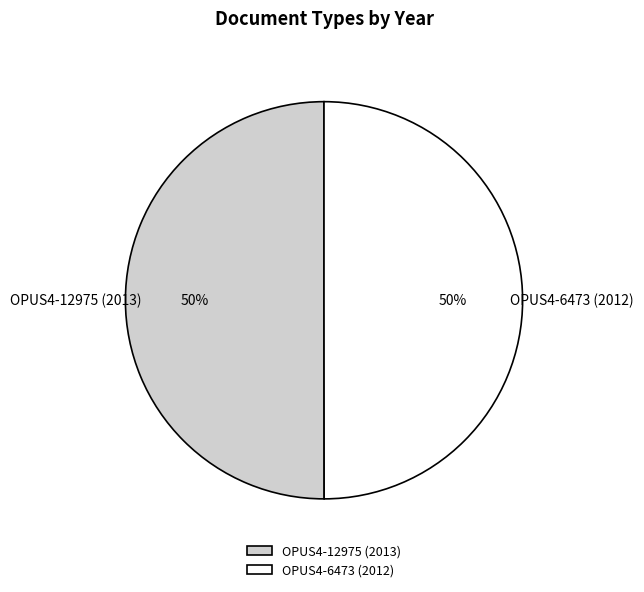

Combined, do OPUS4-12975 (2013) and OPUS4-6473 (2012) account for over 50%?

Yes